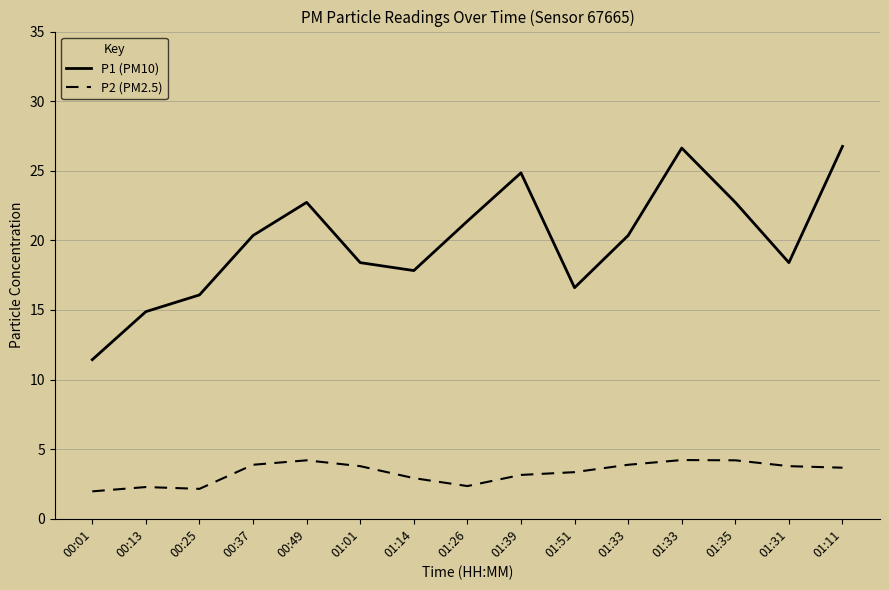

Which category has the highest value across all series?

01:11